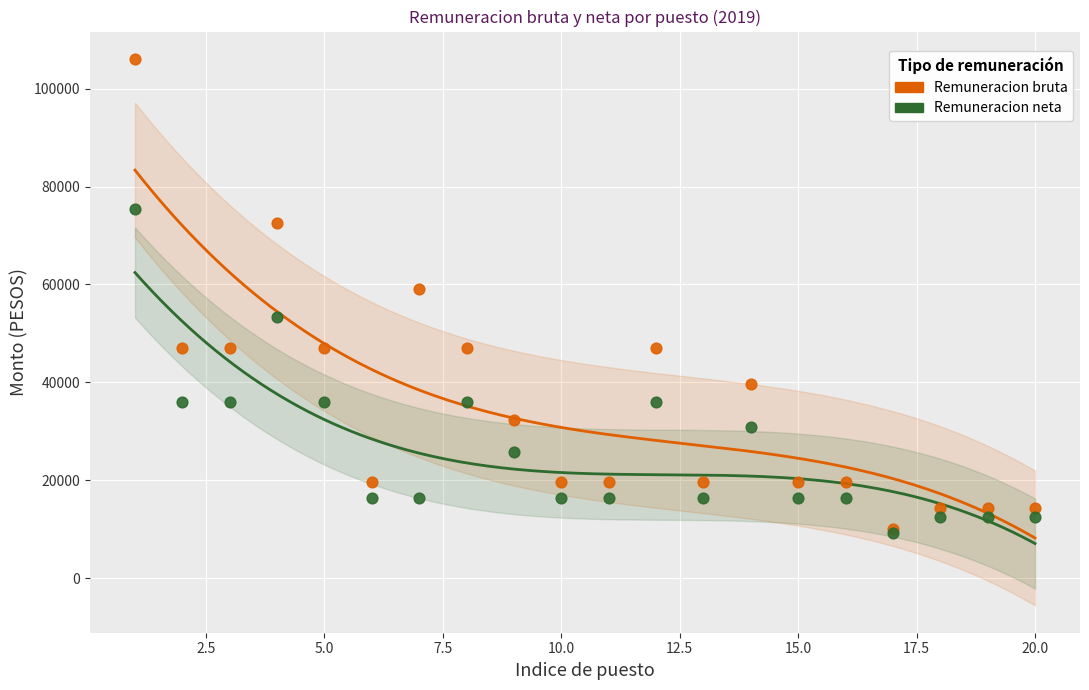

In the Remuneracion neta series, what Y value is closest to 42270?

35984.6